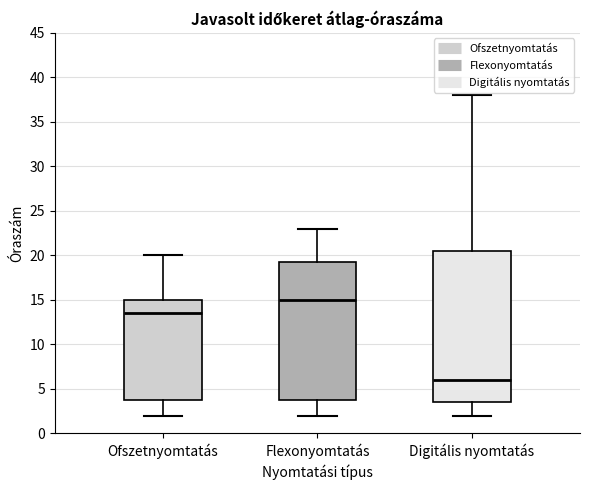

Reading left to right, transcribe this box plot: for each box, give where its median line is, the range the box spans, and where its two whiskers end, as read against the y-axis. The values are not printed on the chart, so give them approximately, as read against the axis.

Ofszetnyomtatás: median 13.5, box 4.0 to 15.0, whiskers 2.0 to 20.0
Flexonyomtatás: median 15.0, box 4.0 to 19.5, whiskers 2.0 to 23.0
Digitális nyomtatás: median 6.0, box 3.5 to 20.5, whiskers 2.0 to 38.0